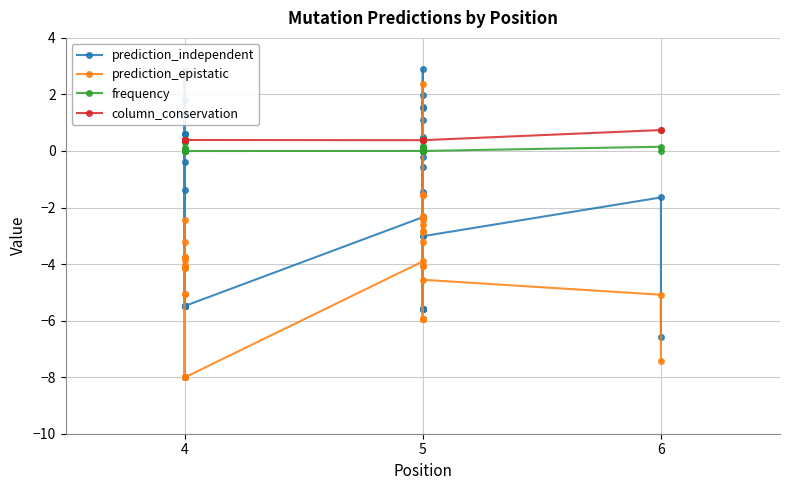

Reading left to right, transcribe all the data shown in this chart.

prediction_independent: 0.6	1.3	-5.5	1.3	-5.5	-5.5	-1.4	-5.5	0.6	-5.5	1.3	-0.4	1.8	0.6	2.8	2.8	-5.5	-5.5	-5.5	-2.3	1.6	-5.6	-5.6	2.0	1.5	-2.3	1.1	-5.6	0.4	-1.4	-5.6	-3.0	-5.6	-0.6	0.5	-0.2	2.9	-3.0	-1.6	-6.6
prediction_epistatic: -5.1	-3.7	-8.0	-3.7	-8.0	-8.0	-5.1	-8.0	-4.2	-8.0	-4.1	-2.4	-3.9	-4.1	-3.2	-4.0	-8.0	-8.0	-8.0	-3.9	-1.6	-5.9	-5.9	-2.4	-1.5	-4.1	-2.4	-5.9	-2.9	-2.8	-5.9	-4.1	-5.9	-3.2	2.4	-2.3	-2.6	-4.6	-5.1	-7.4
frequency: 0.0	0.0	0.0	0.1	0.0	0.0	0.0	0.0	0.0	0.0	0.1	0.0	0.1	0.0	0.3	0.3	0.0	0.0	0.0	0.0	0.1	0.0	0.0	0.2	0.1	0.0	0.1	0.0	0.0	0.0	0.0	0.0	0.0	0.0	0.0	0.0	0.4	0.0	0.1	0.0
column_conservation: 0.4	0.4	0.4	0.4	0.4	0.4	0.4	0.4	0.4	0.4	0.4	0.4	0.4	0.4	0.4	0.4	0.4	0.4	0.4	0.4	0.4	0.4	0.4	0.4	0.4	0.4	0.4	0.4	0.4	0.4	0.4	0.4	0.4	0.4	0.4	0.4	0.4	0.4	0.7	0.7